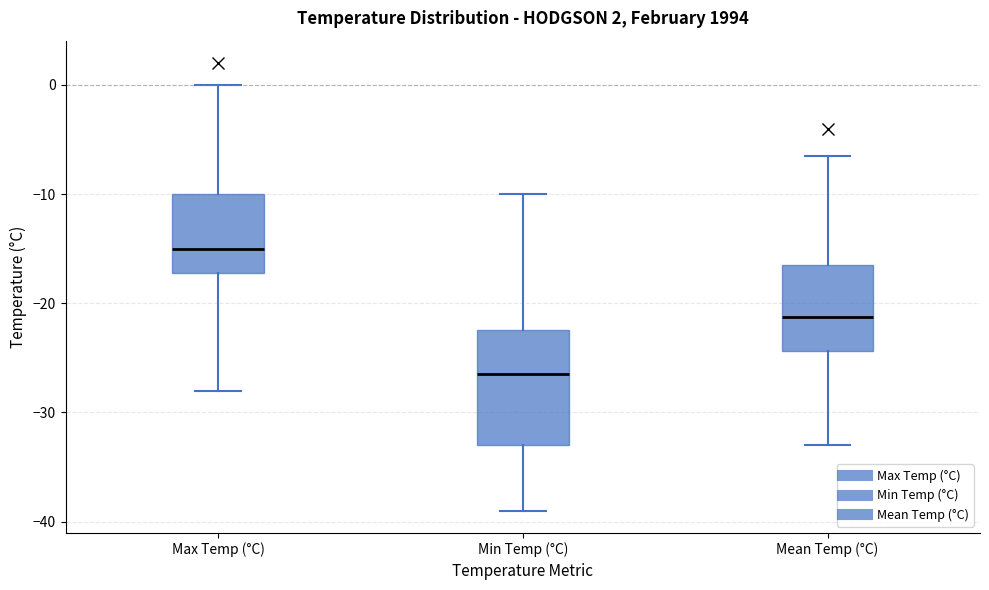

Comparing the boxes themselves (not the whiskers), which one is the tallest?

Min Temp (°C)